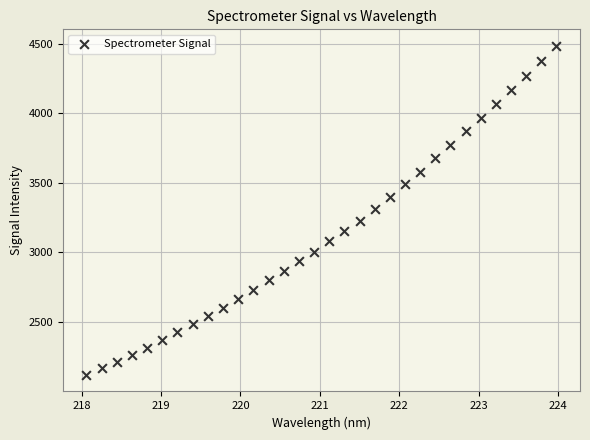

What is the range of Y values (max minus min)?

2365.9